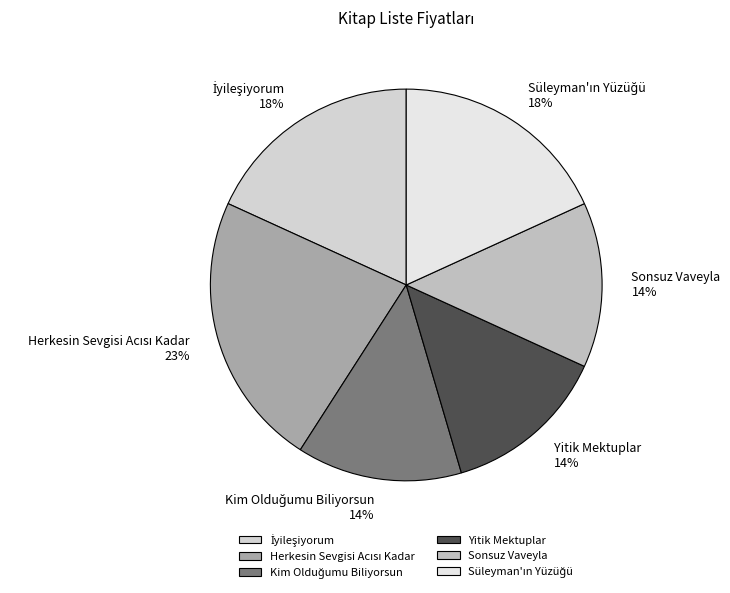

What percentage is the Yitik Mektuplar slice, to the nearest percent?

14%